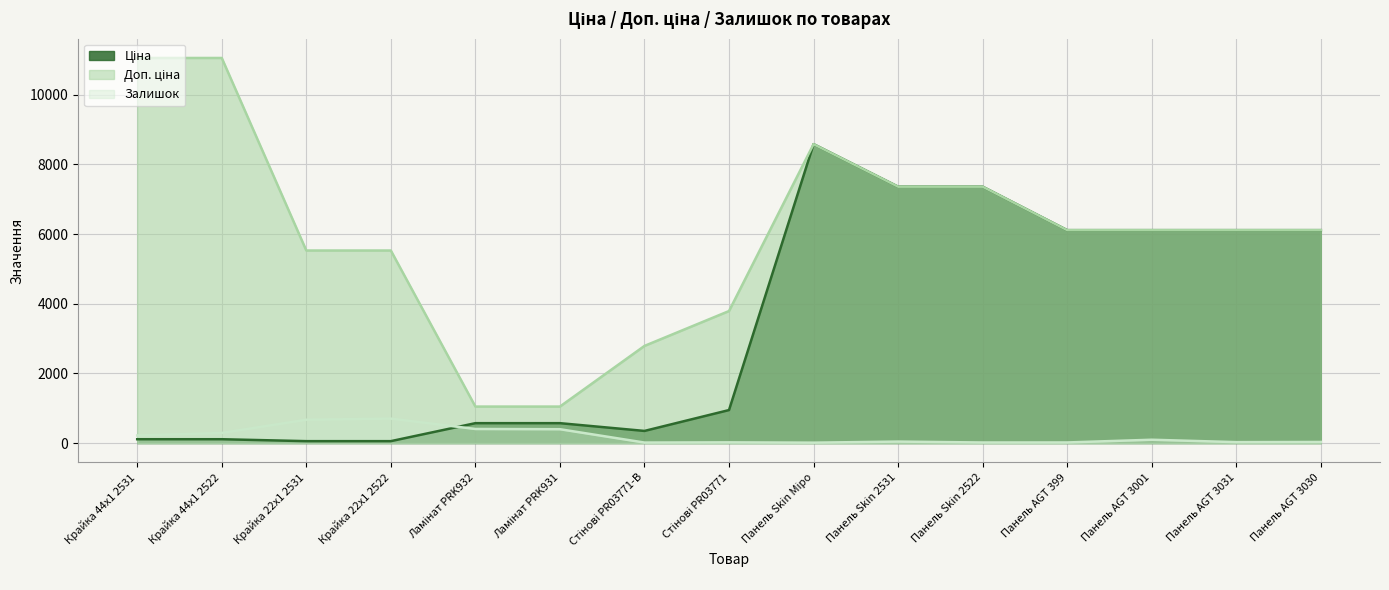

Is the value of Залишок at Крайка 44x1 2531 greater than the value of Доп. ціна at Панель AGT 399?

No